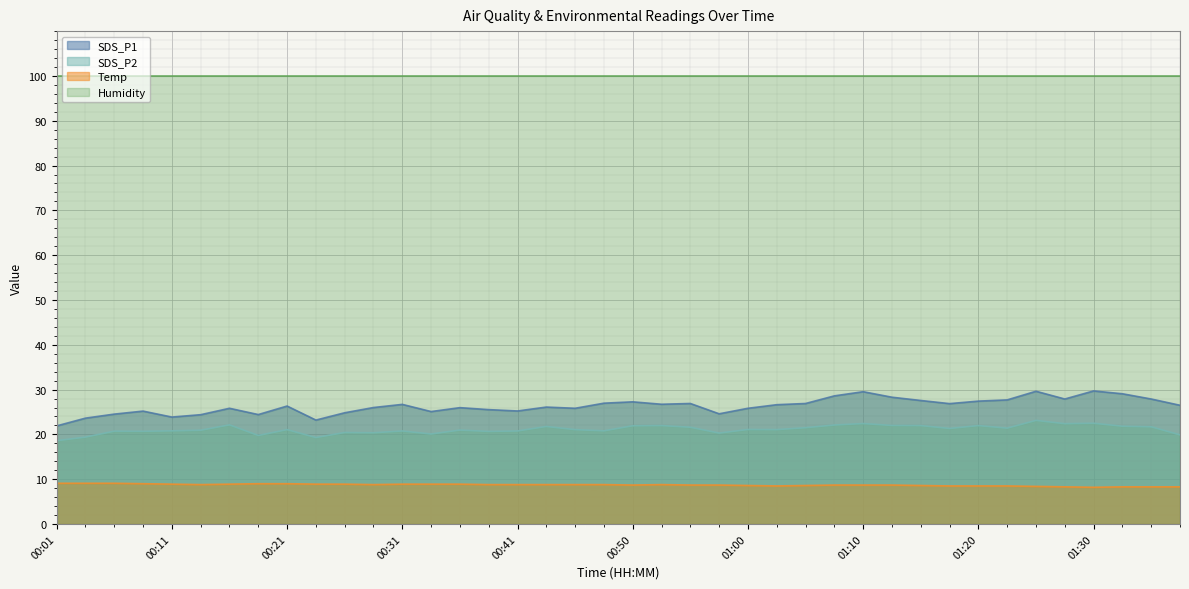

Which series has the largest total across all categories?

Humidity